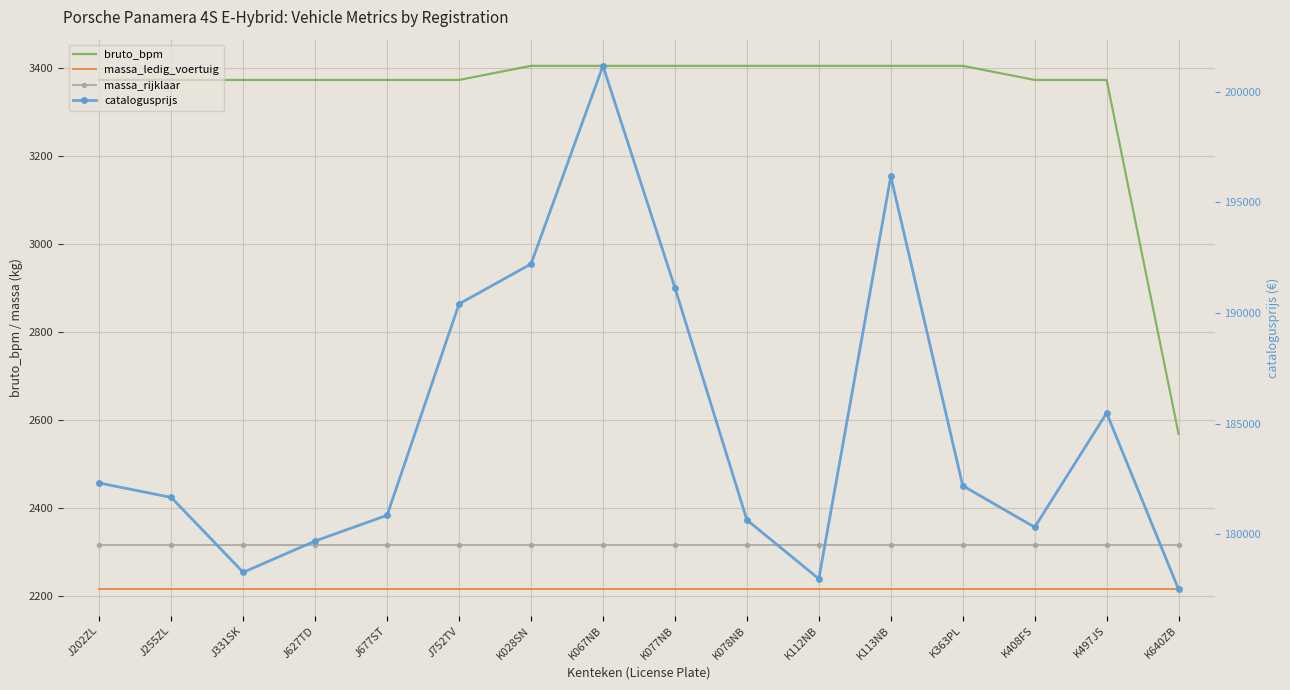

Count the number of categories in the chart.

16